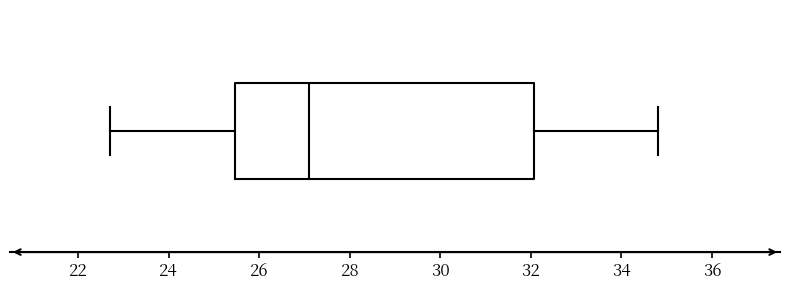

Transcribe this box plot: give where the median line is, the range the box spans, and where the two whiskers end, as read against the x-axis. The values are not printed on the chart, so give them approximately, as read against the axis.

median 27.2, box 25.4 to 32.0, whiskers 22.8 to 34.8